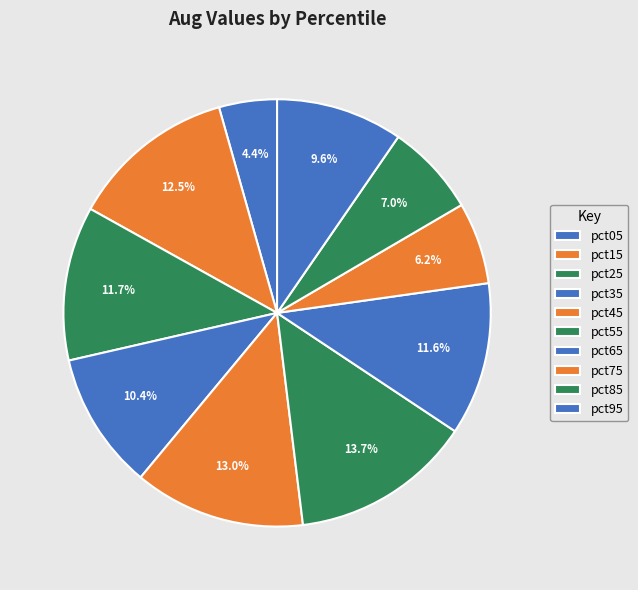

To the nearest percent, what portion does pct85 represent?

7%